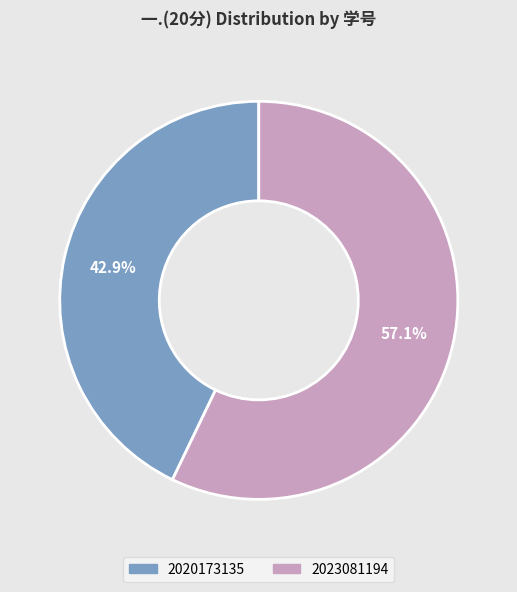

Count the number of slices in the pie.

2